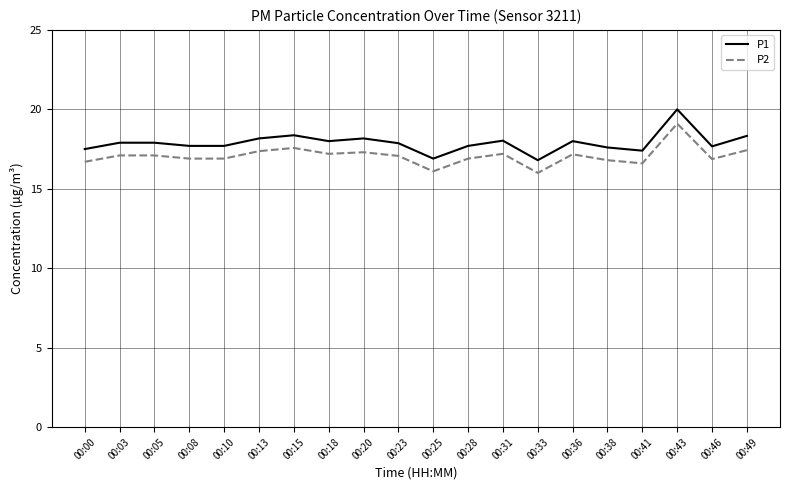

What is the average value of the P1 series?

17.9